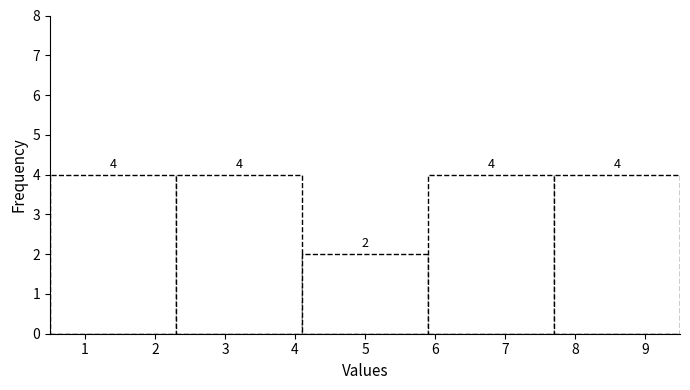

Reading left to right, list every bar in this chart as the range it spans on the x-axis followed by its height.

0.5 to 2.3: 4
2.3 to 4.1: 4
4.1 to 5.9: 2
5.9 to 7.7: 4
7.7 to 9.5: 4